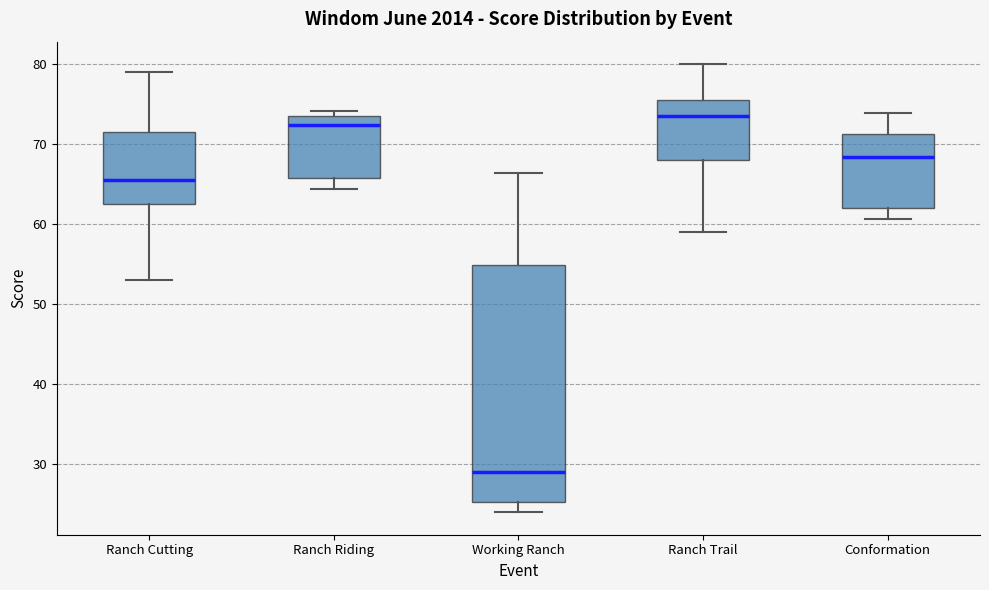

Comparing the boxes themselves (not the whiskers), which one is the tallest?

Working Ranch